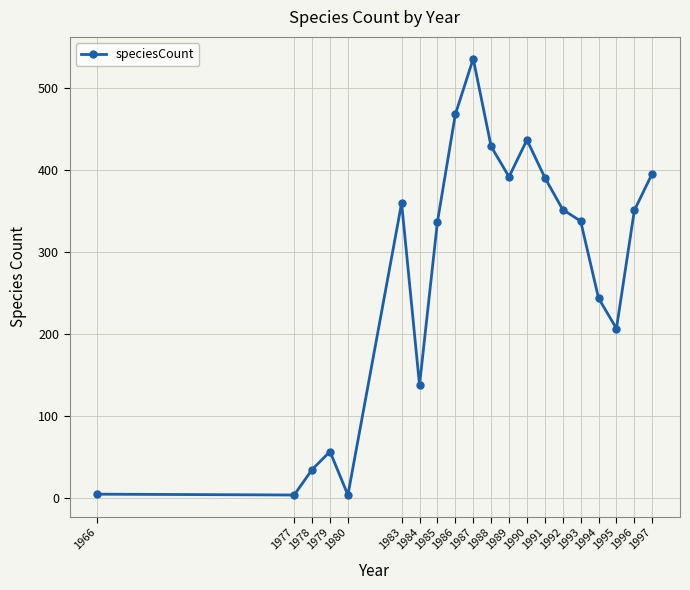

What is the ratio of the value at 1986 to the value at 1978?

13.4